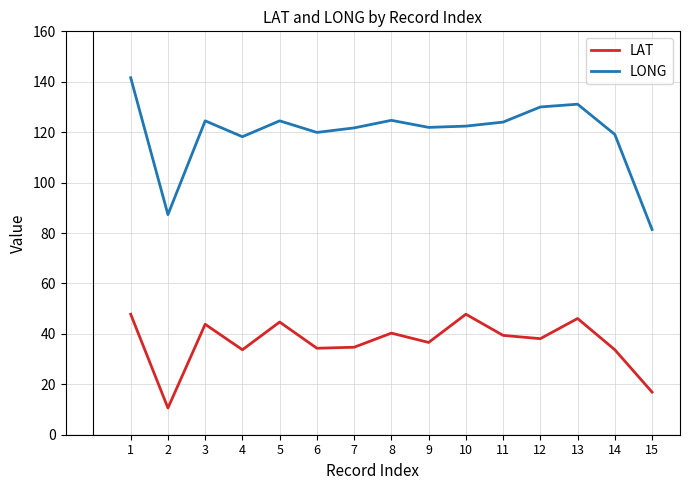

Where is the first local maximum for LONG?

3